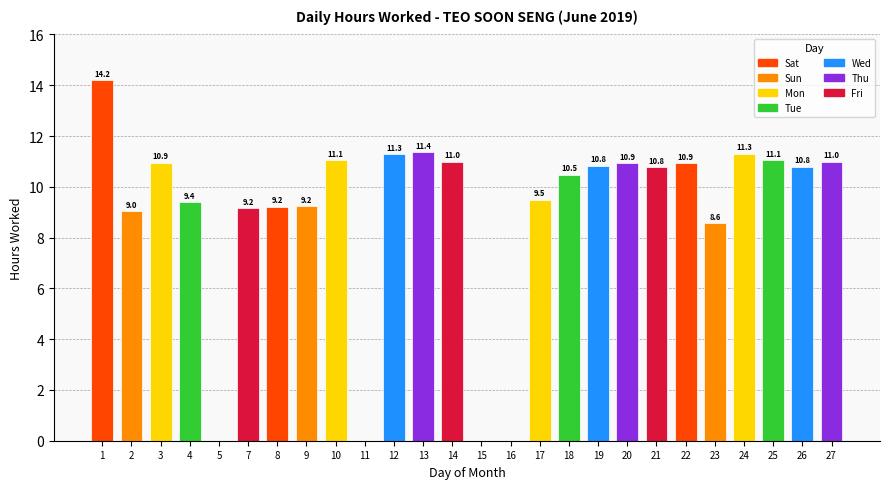

What is the change in value from 21 to 24?

+0.5